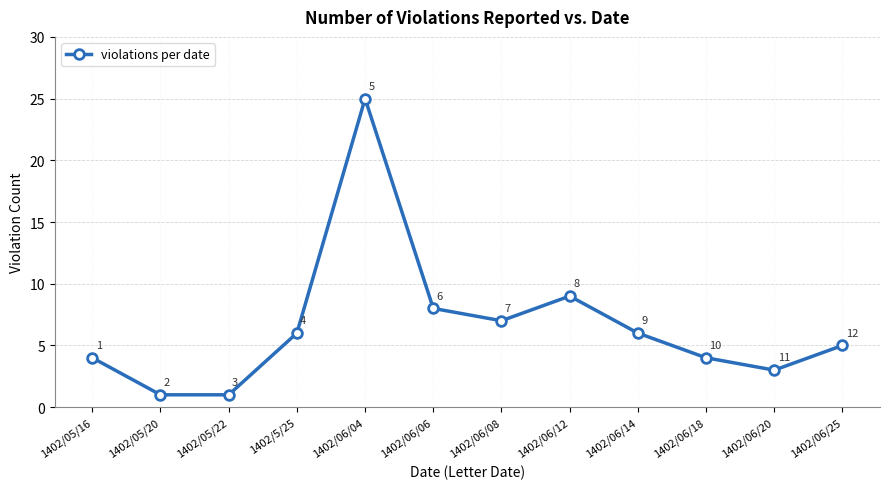

At which category does the data reach its first local peak?

1402/06/04